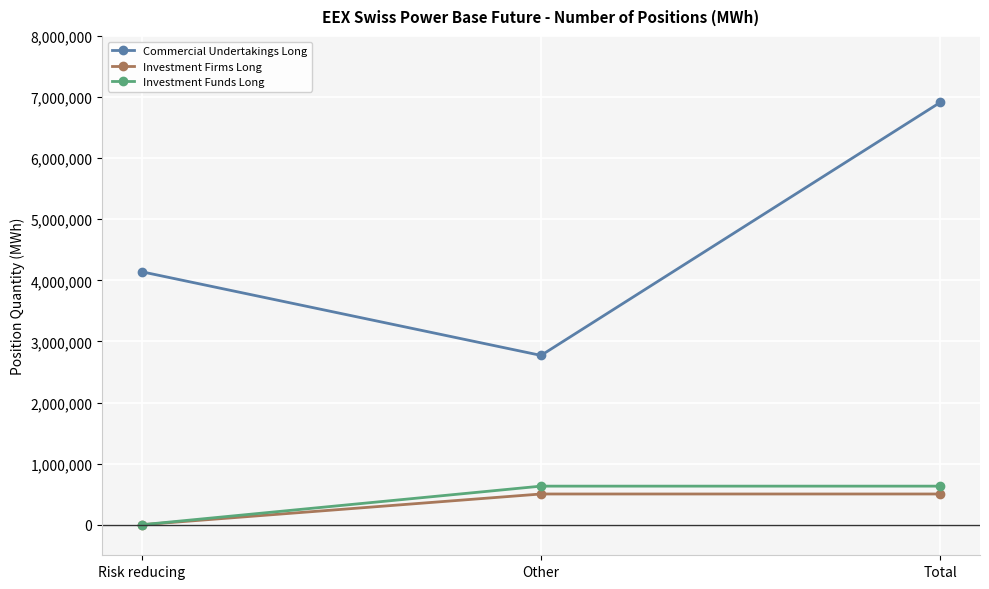

Count the Investment Funds Long values in the range 0 to 631648.

3